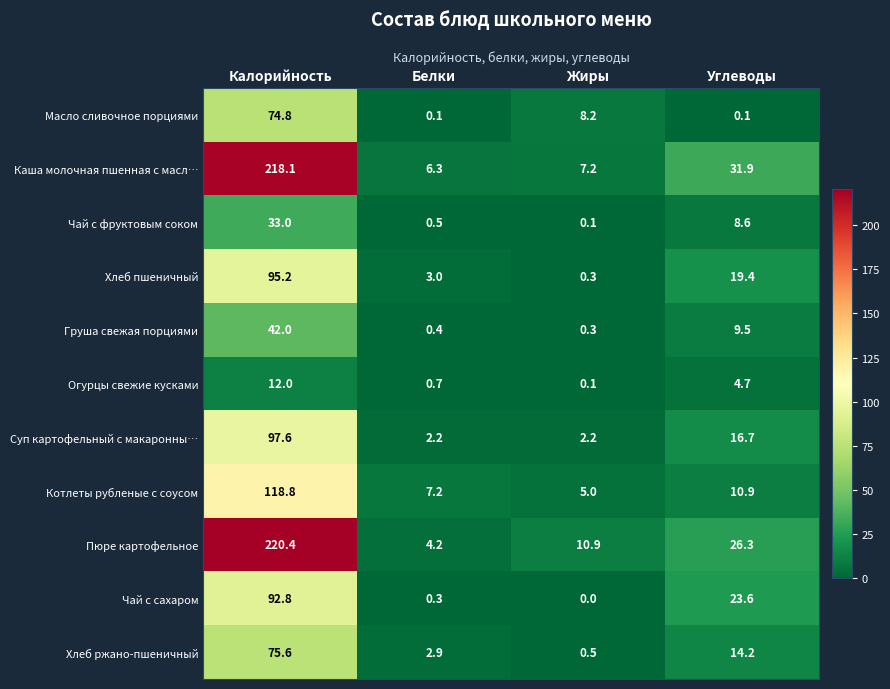

The value of Суп картофельный с макаронны… at Калорийность is 161.2. True or false?

False